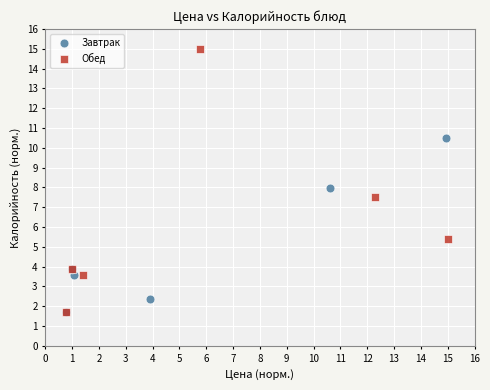

Which series contains the highest Y value?

Обед